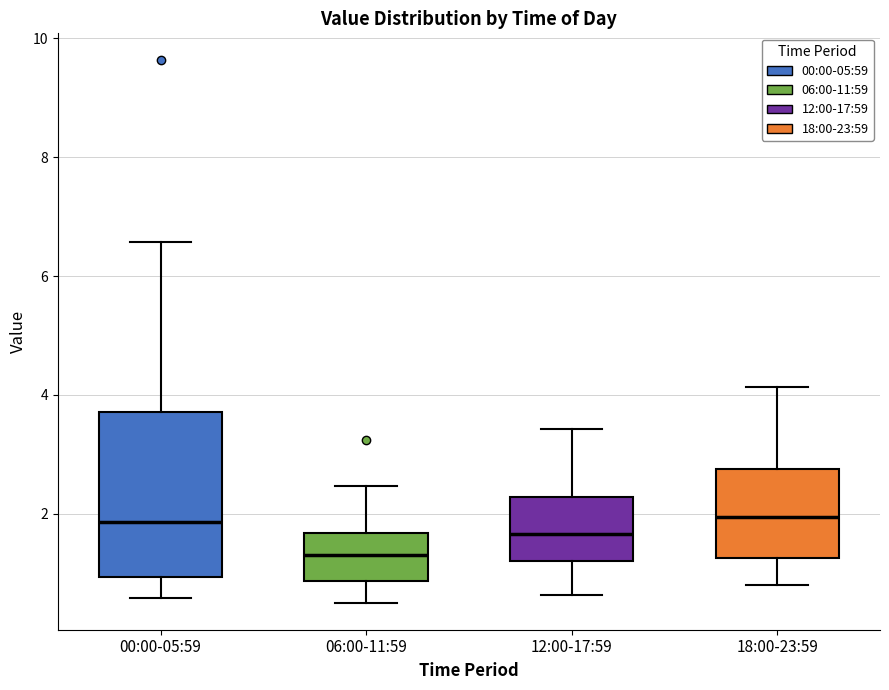

Which box is the tallest, from its lower edge to its upper edge?

00:00-05:59